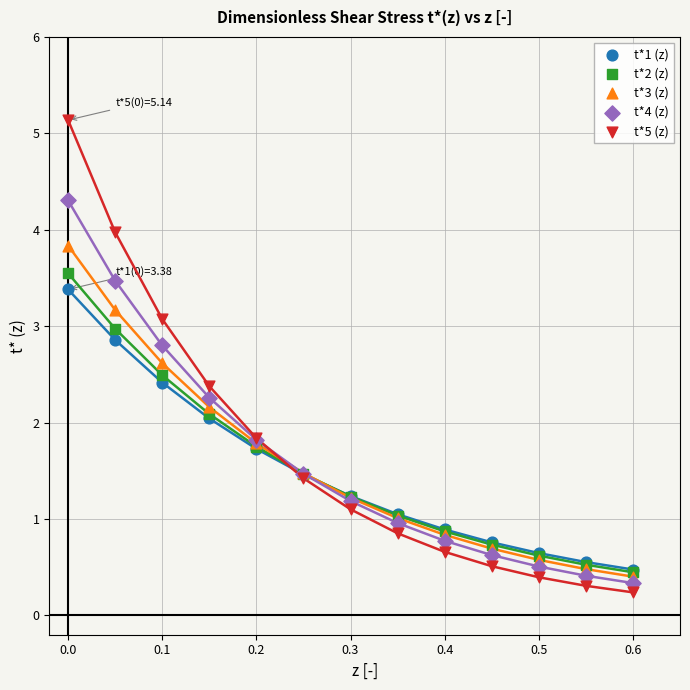

What are all the series names shown in the legend?

t*1 (z), t*2 (z), t*3 (z), t*4 (z), t*5 (z)